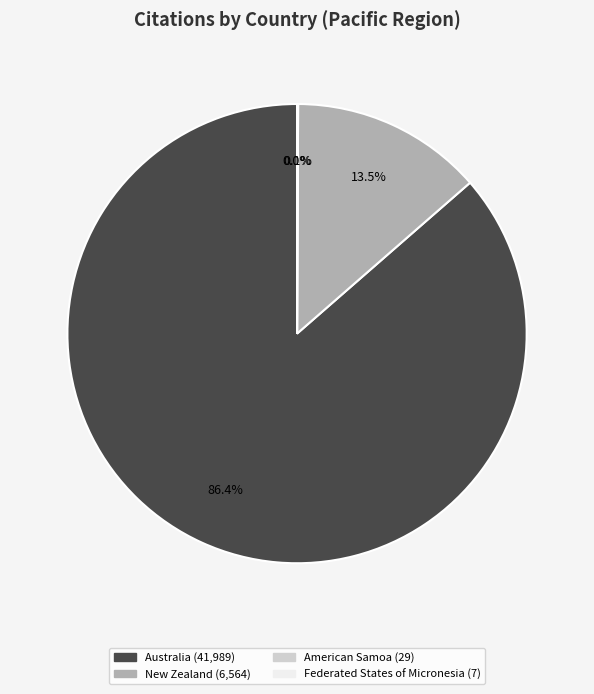

True or false: Australia accounts for 86% of the total.

True